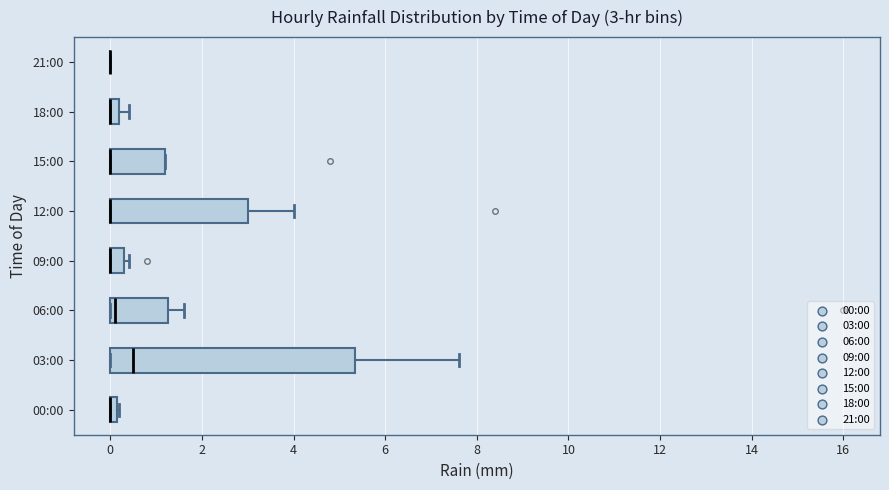

Which box is the widest, from its left edge to its right edge?

03:00